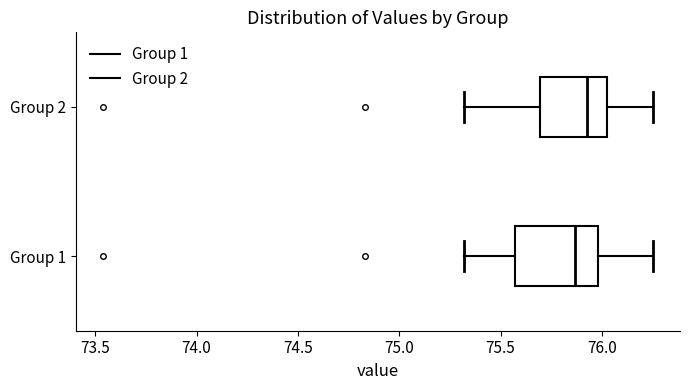

Reading bottom to top, read every box against the x-axis: the position of its median line, the range the box covers, and the ends of its whiskers. The values are not printed on the chart, so give them approximately, as read against the axis.

Group 1: median 75.85, box 75.55 to 76.00, whiskers 75.30 to 76.25
Group 2: median 75.95, box 75.70 to 76.05, whiskers 75.30 to 76.25